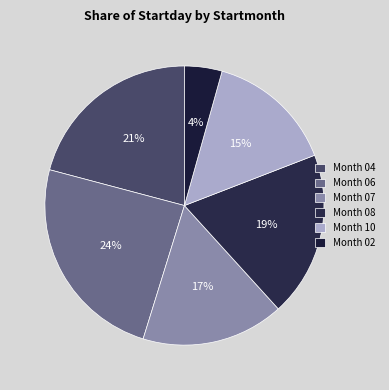

How many slices are in this pie chart?

6